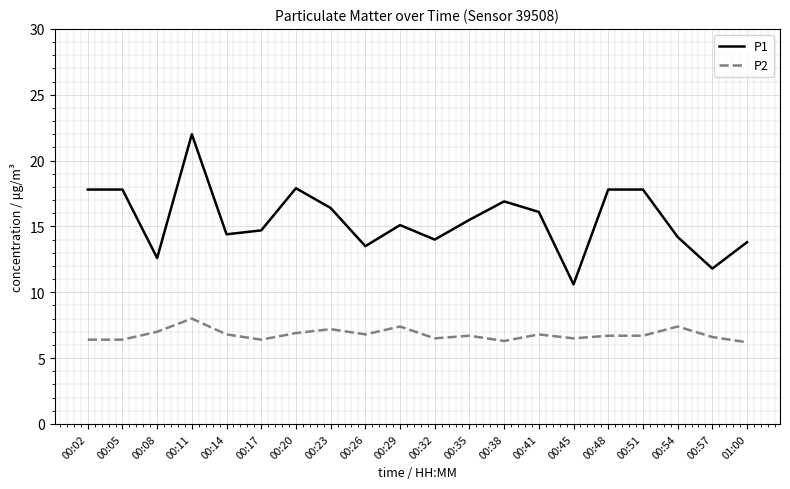

What is the lowest value of the P1 series?

10.6